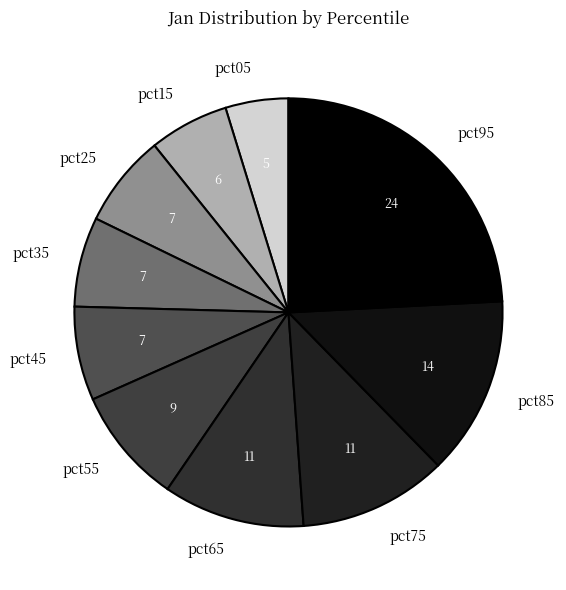

Does pct15 represent more than half of the total?

No